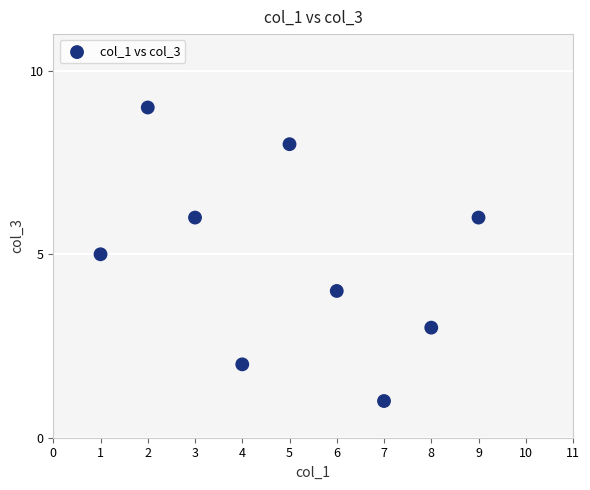

What is the range of Y values (max minus min)?

8